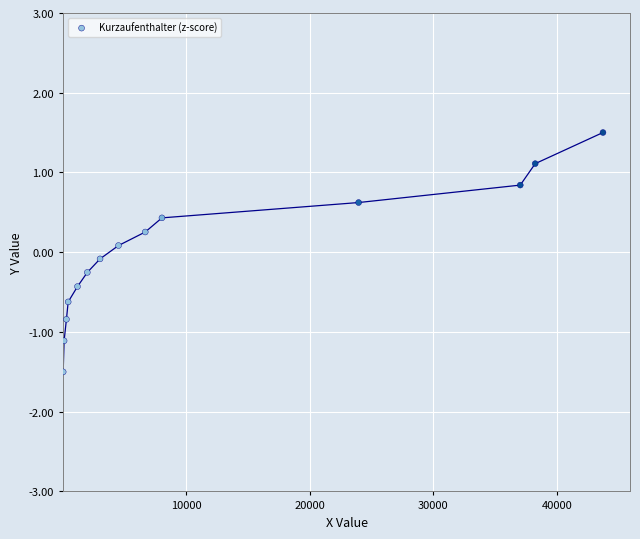

What is the range of Y values (max minus min)?

3.0